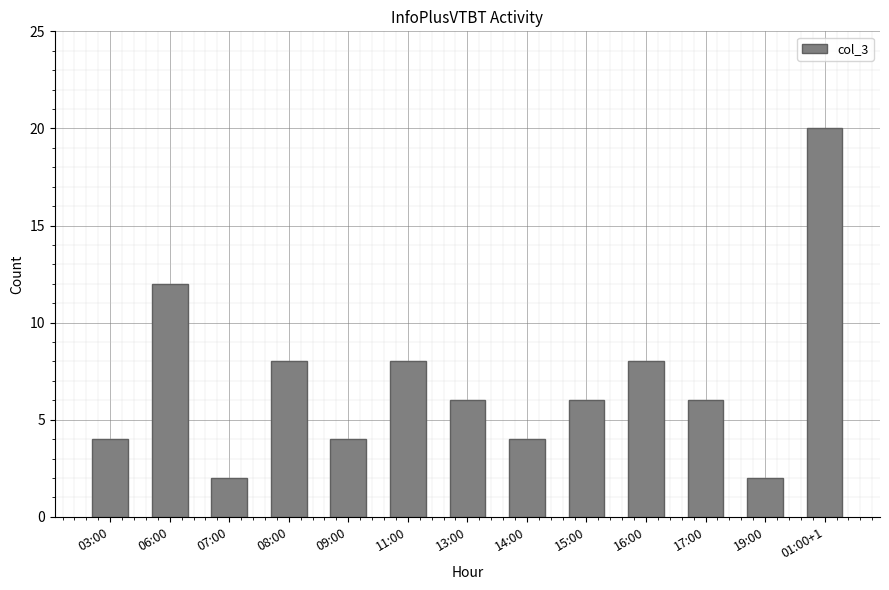

What is the difference between the maximum and minimum values?

18